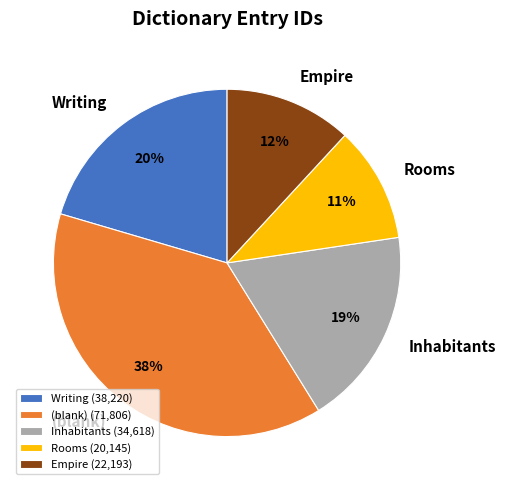

To the nearest percent, what is the average slice percentage?

20%